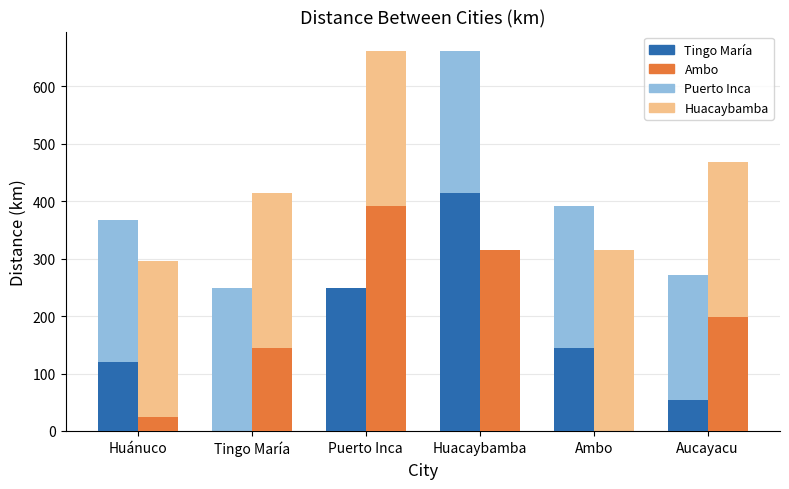

What is the total value across all series at Huánuco?

808